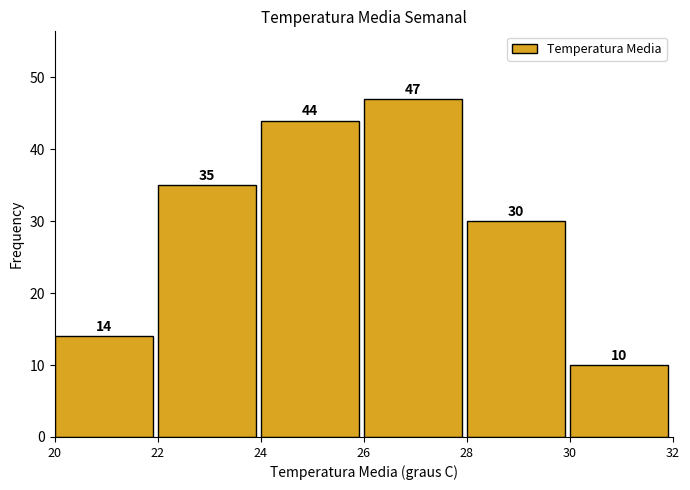

Reading left to right, list every bar in this chart as the range it spans on the x-axis followed by its height.

20 to 22: 14
22 to 24: 35
24 to 26: 44
26 to 28: 47
28 to 30: 30
30 to 32: 10